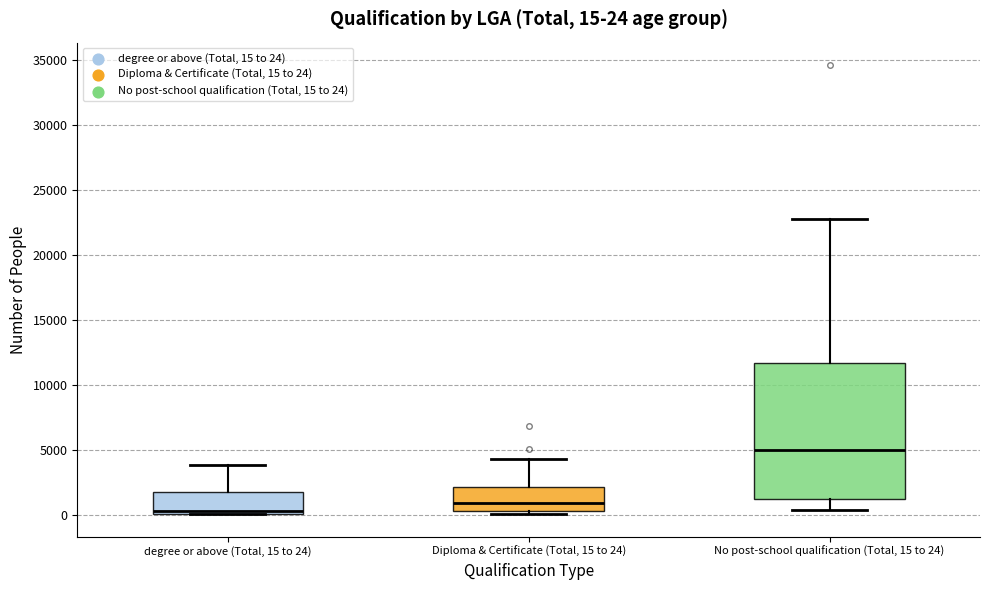

Which box's median line is the lowest?

degree or above (Total, 15 to 24)